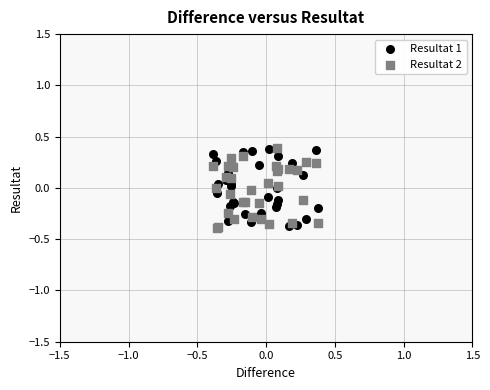

What are all the series names shown in the legend?

Resultat 1, Resultat 2